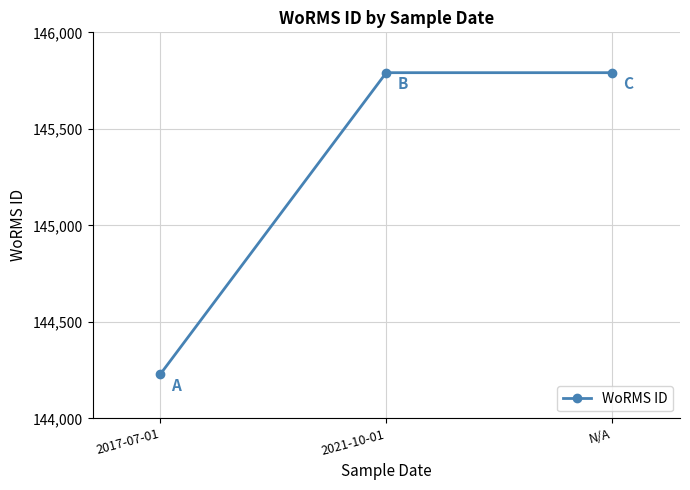

Does the chart display data point markers on the line(s)?

Yes